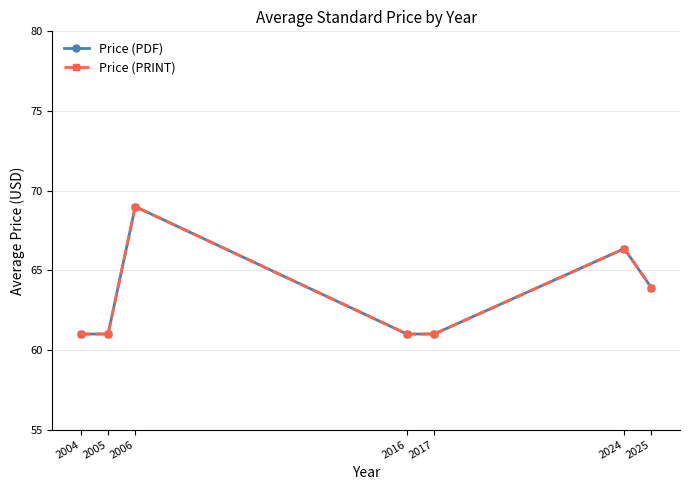

What is the average value of the Price (PDF) series?

63.3